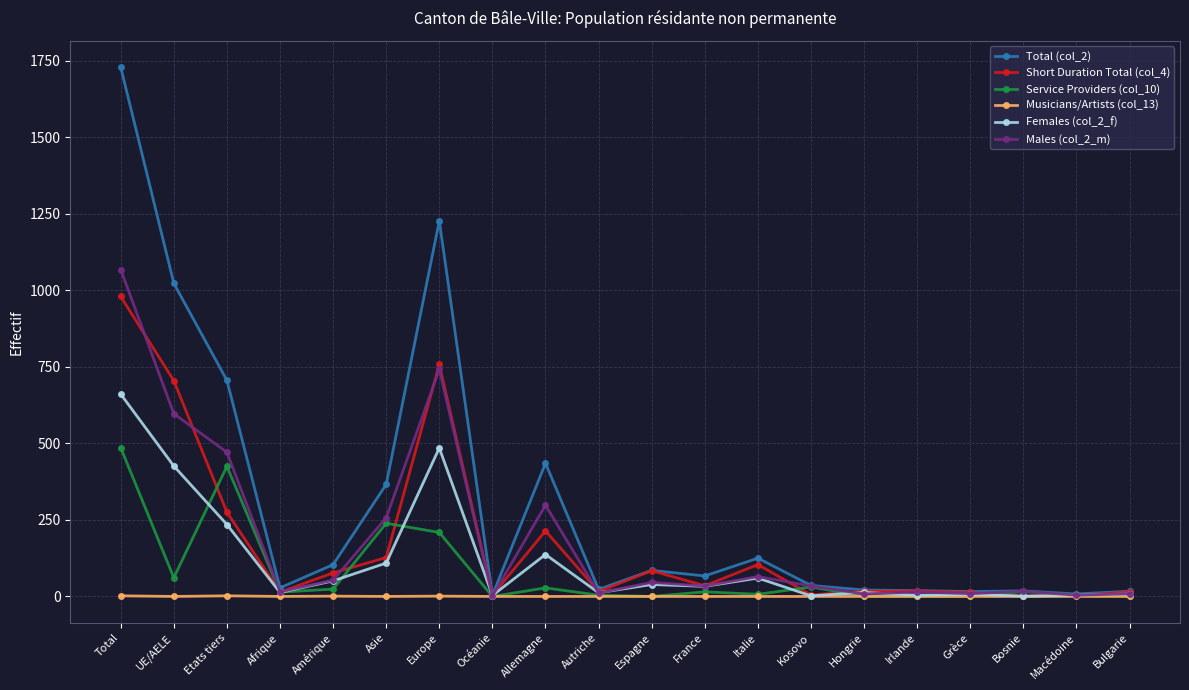

Where is the first local maximum for Service Providers (col_10)?

Etats tiers